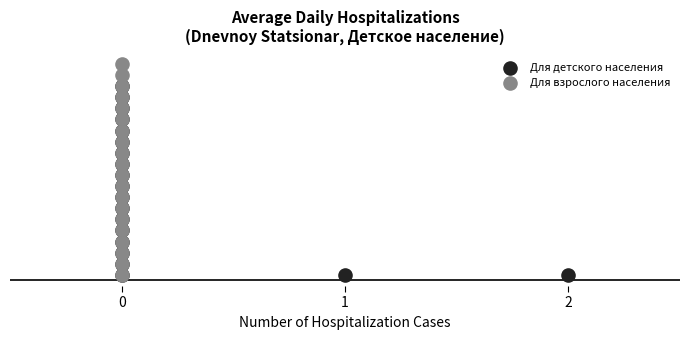

What are all the series names shown in the legend?

Для детского населения, Для взрослого населения